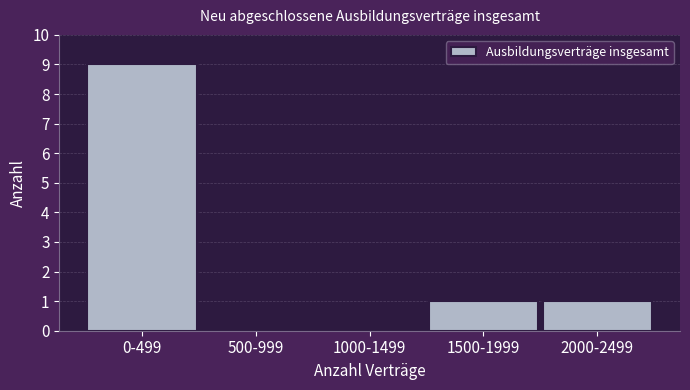

Reading left to right, transcribe all the data shown in this chart.

0-499=9	500-999=0	1000-1499=0	1500-1999=1	2000-2499=1